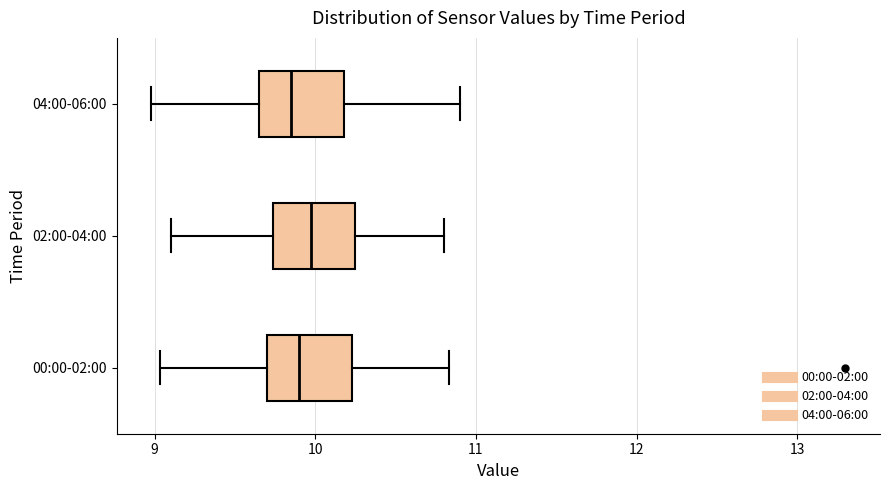

Reading bottom to top, transcribe this box plot: for each box, give where its median line is, the range the box spans, and where its two whiskers end, as read against the x-axis. The values are not printed on the chart, so give them approximately, as read against the axis.

00:00-02:00: median 9.9, box 9.7 to 10.2, whiskers 9.0 to 10.8
02:00-04:00: median 10.0, box 9.7 to 10.3, whiskers 9.1 to 10.8
04:00-06:00: median 9.9, box 9.7 to 10.2, whiskers 9.0 to 10.9